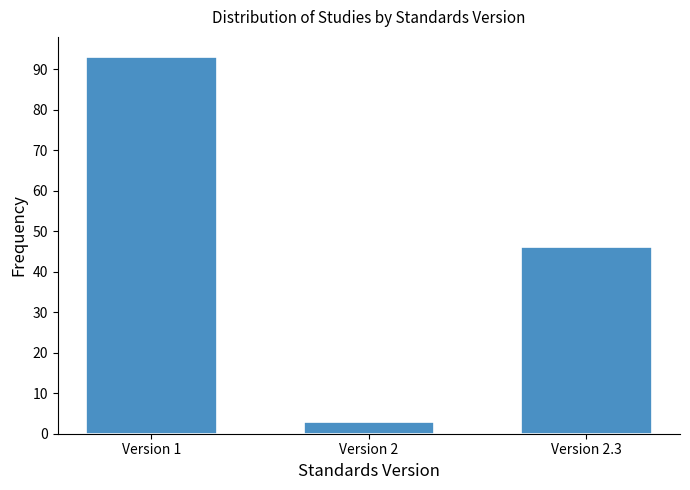

Reading right to left, extract all data points from this chart.

Version 2.3=46	Version 2=3	Version 1=93